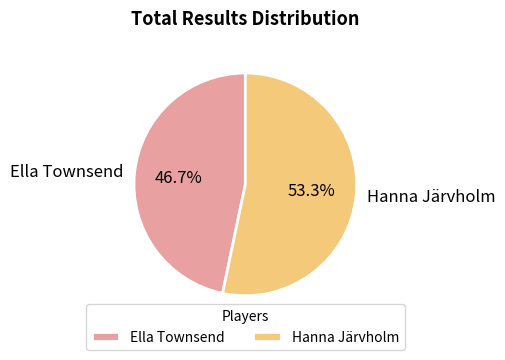

True or false: Hanna Järvholm accounts for 68% of the total.

False